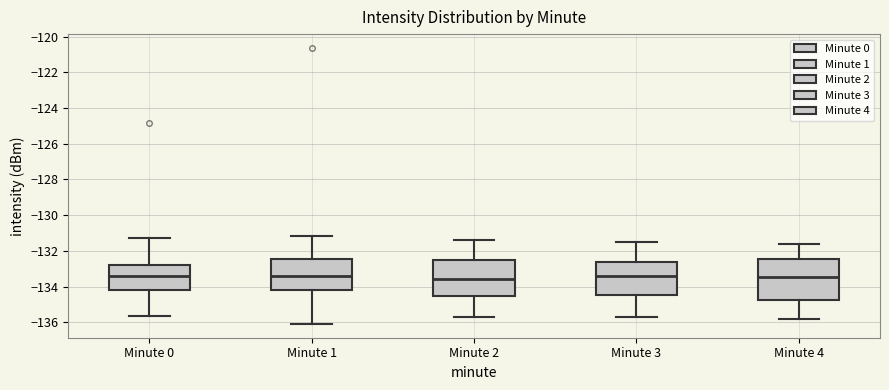

Reading left to right, read every box against the y-axis: the position of its median line, the range the box covers, and the ends of its whiskers. The values are not printed on the chart, so give them approximately, as read against the axis.

Minute 0: median -133.4, box -134.2 to -132.8, whiskers -135.6 to -131.2
Minute 1: median -133.4, box -134.2 to -132.4, whiskers -136.0 to -131.2
Minute 2: median -133.6, box -134.6 to -132.6, whiskers -135.6 to -131.4
Minute 3: median -133.4, box -134.4 to -132.6, whiskers -135.6 to -131.4
Minute 4: median -133.4, box -134.8 to -132.4, whiskers -135.8 to -131.6